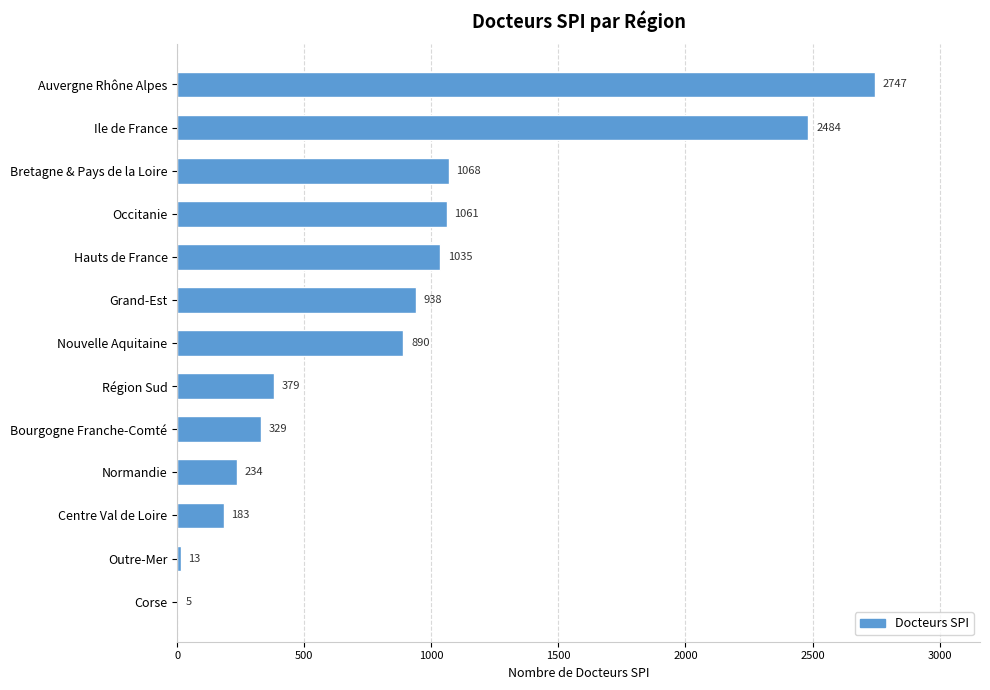

The value at Bretagne & Pays de la Loire is 1068. True or false?

True